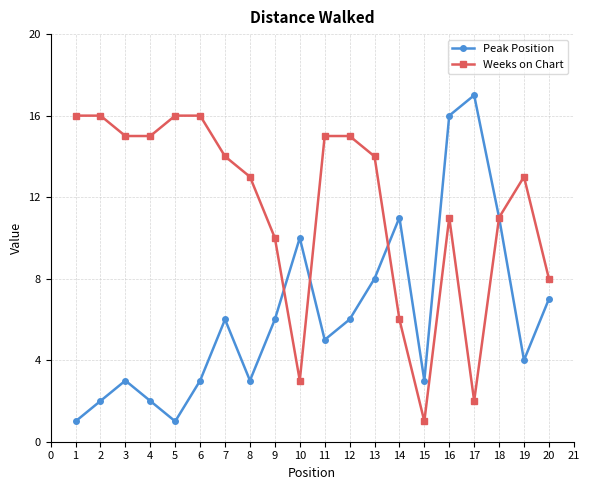

What is the sum of the Peak Position values at 8 and 17?

20